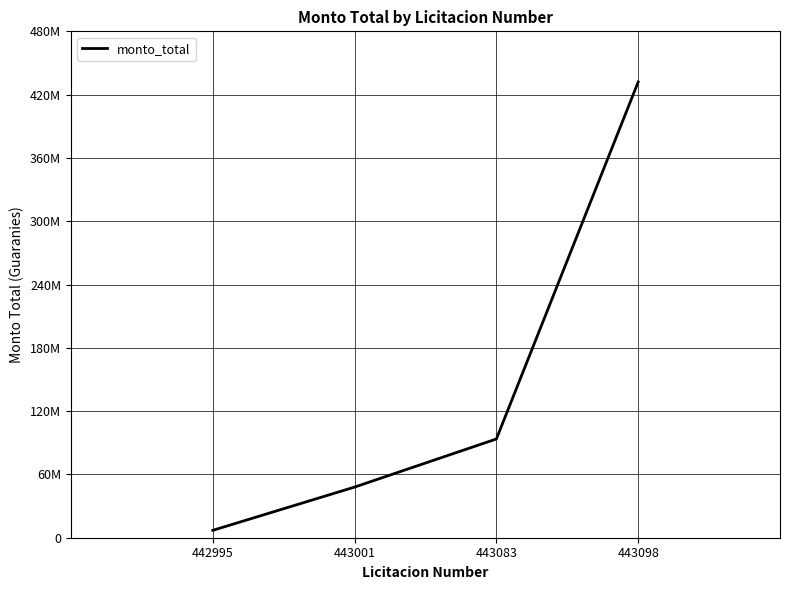

Does the chart have visible grid lines?

Yes